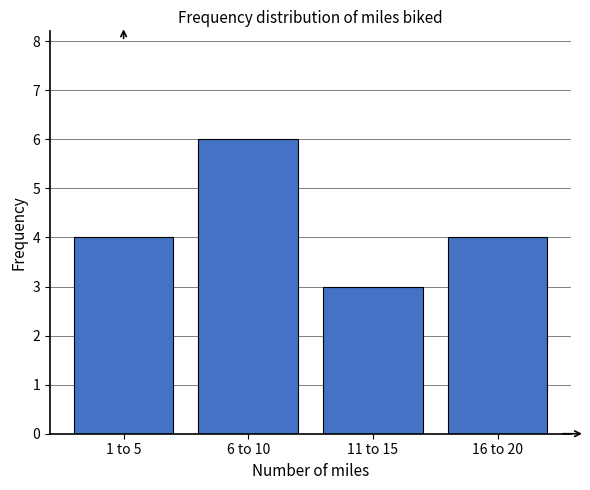

Reading left to right, transcribe all the data shown in this chart.

1 to 5=4	6 to 10=6	11 to 15=3	16 to 20=4